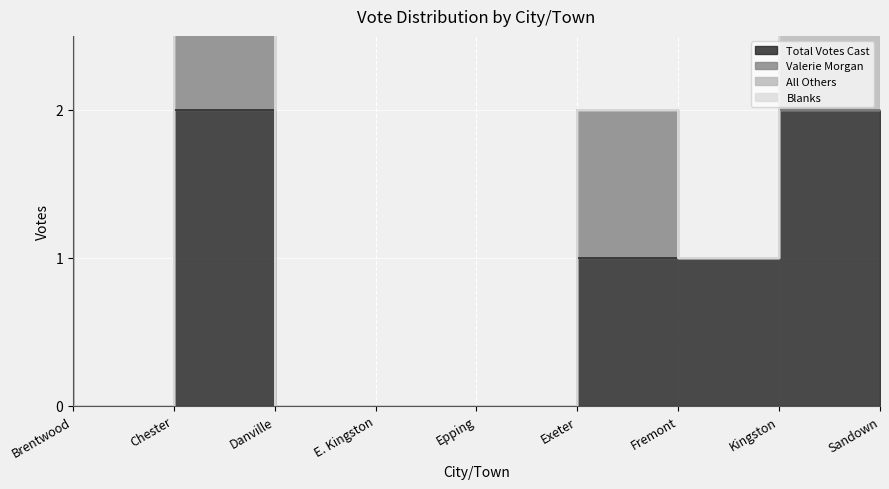

What is the label of the 6th point from the left?

Exeter